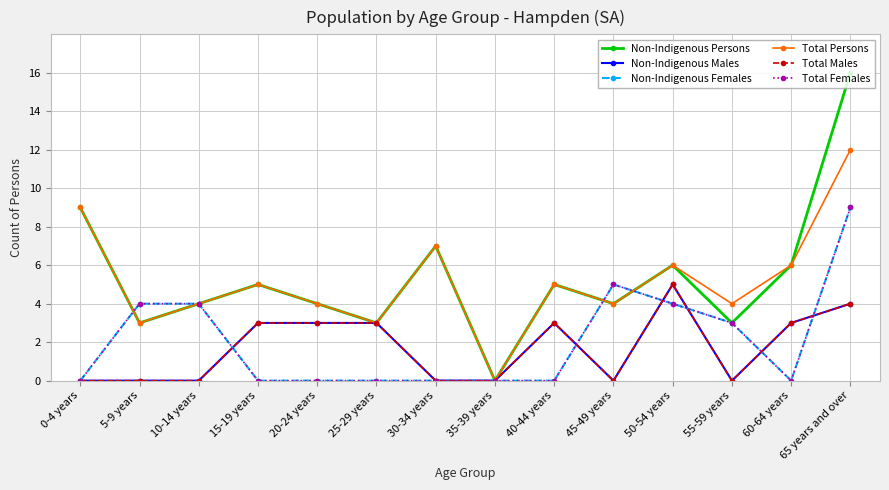

Is it true that Non-Indigenous Females equals 4 at 10-14 years?

True